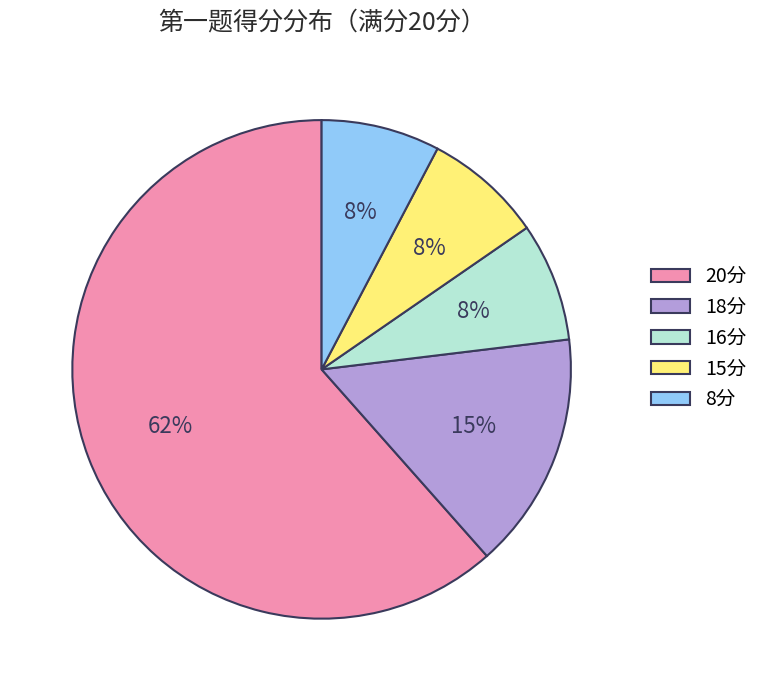

Which slice represents more than half of the pie?

20分